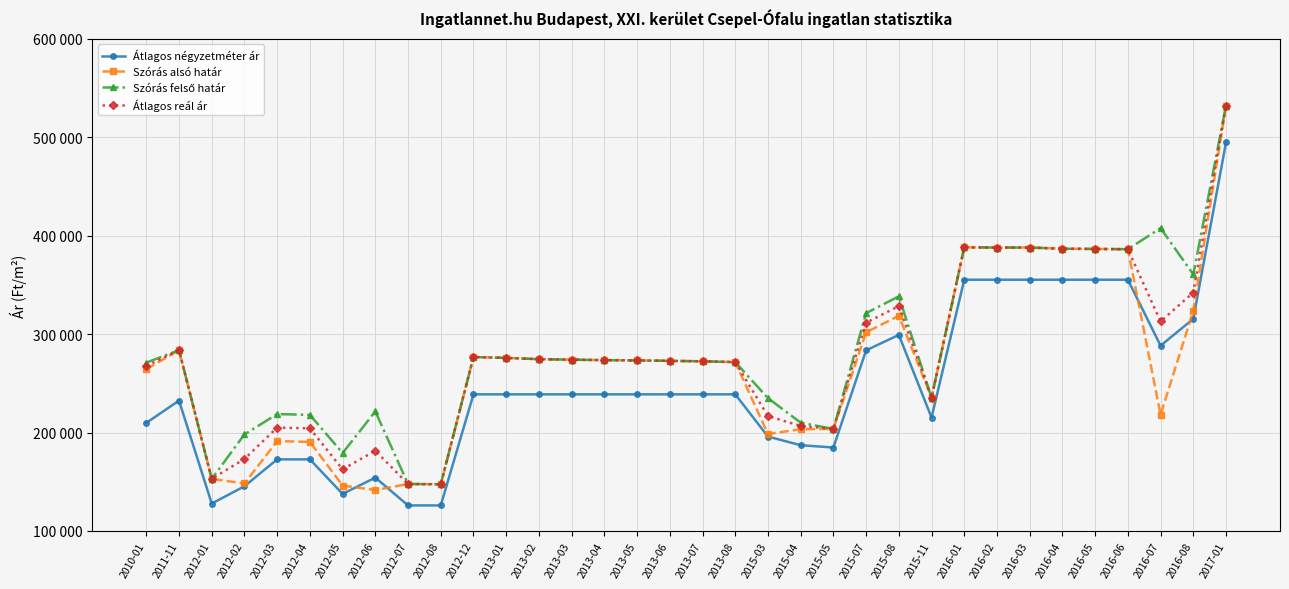

Which category has the lowest value in the Szórás felső határ series?

2012-08